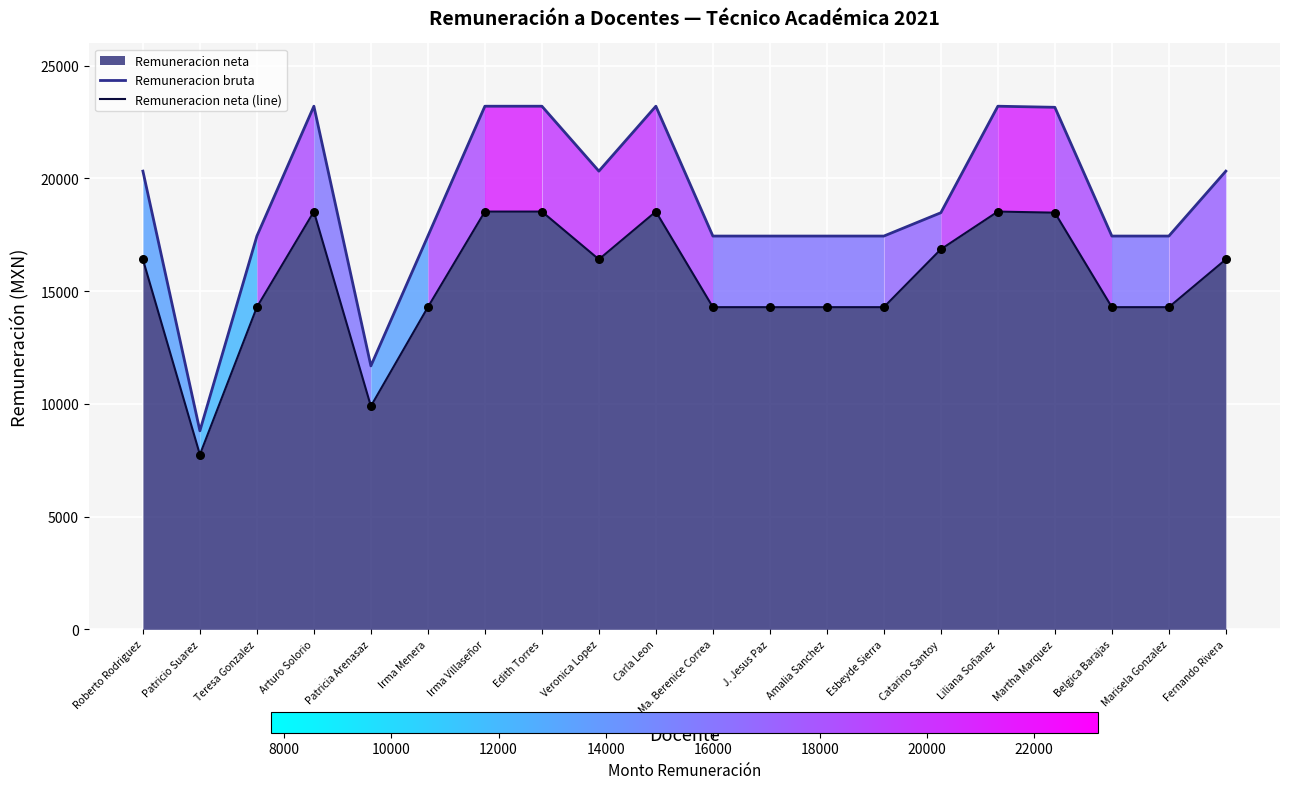

Which series has the largest total across all categories?

Remuneracion bruta